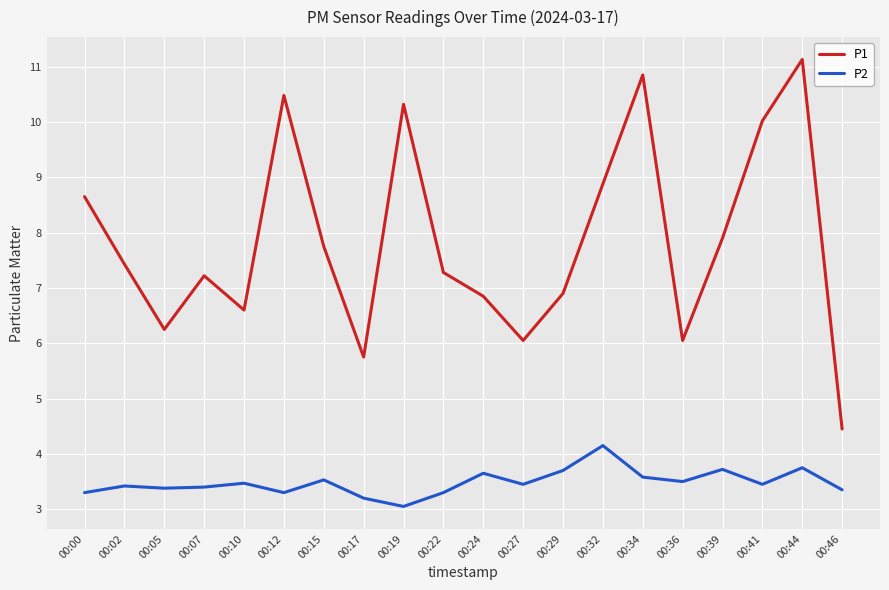

Does the chart display data point markers on the line(s)?

No